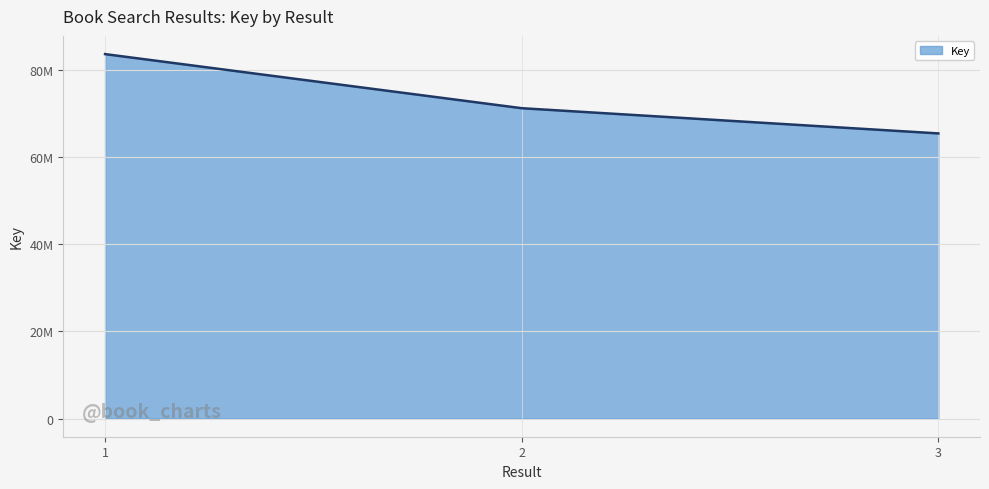

List the labels in order of value, smallest first.

3, 2, 1